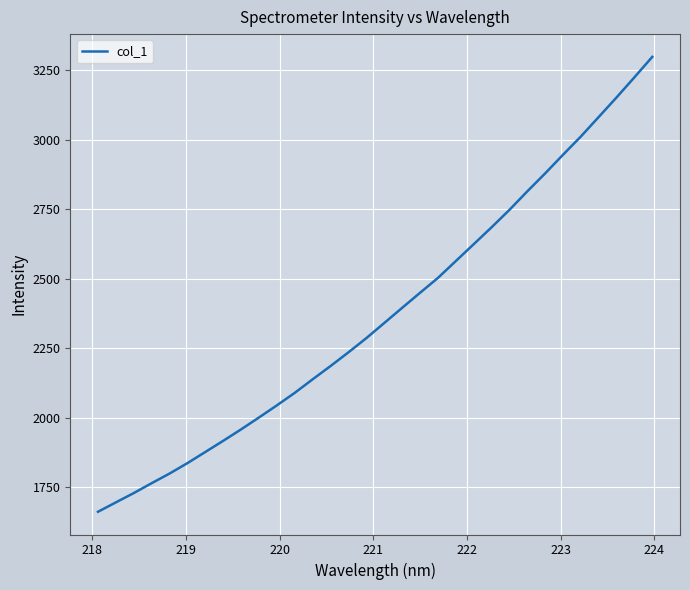

How many lines are shown in the chart?

1